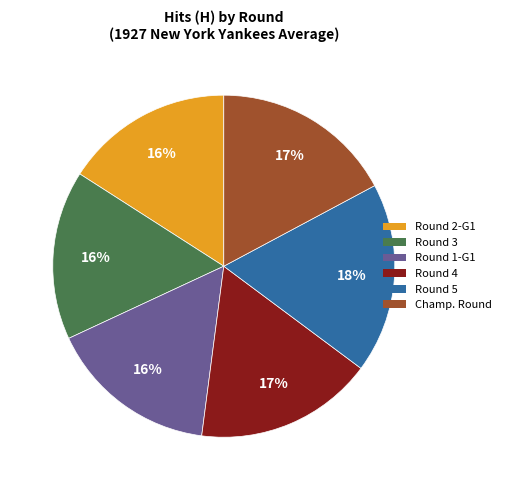

To the nearest percent, what is the average slice percentage?

17%